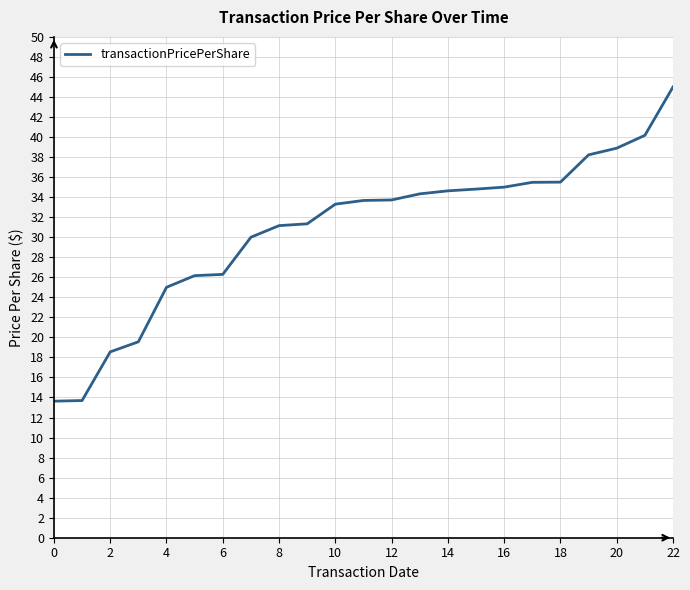

What is the minimum value shown in the chart?

13.6